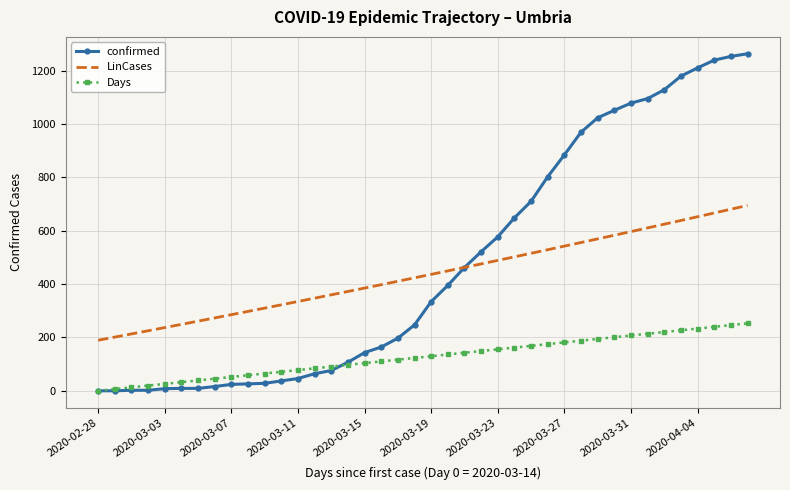

Which series has the largest range (max minus min)?

confirmed